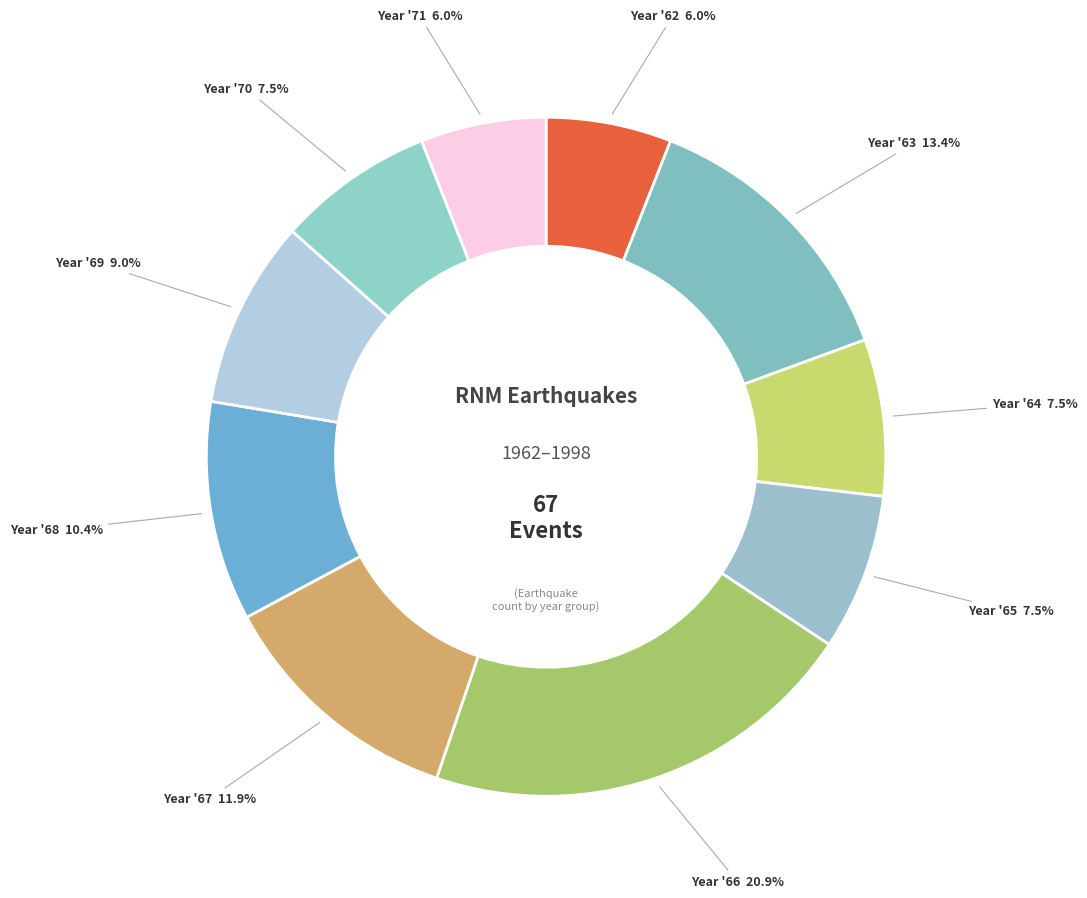

Rank the categories by value from highest to lowest.

66, 63, 67, 68, 69, 64, 65, 70, 62, 71